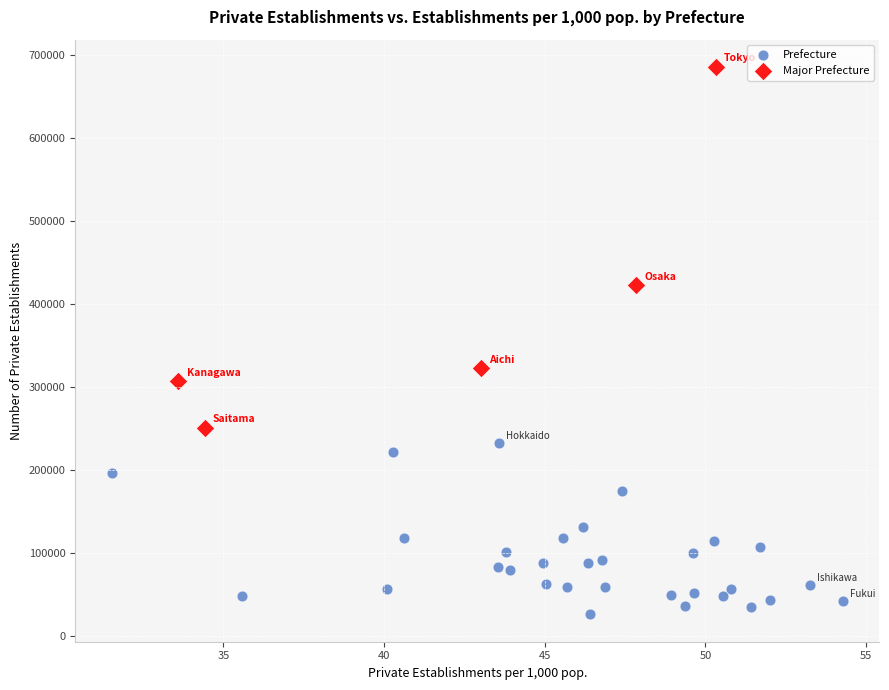

Which series reaches the maximum Y coordinate?

Major Prefecture